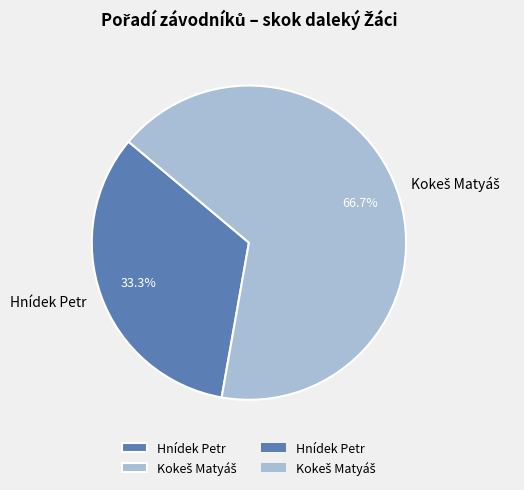

What percentage is the Hnídek Petr slice, to the nearest percent?

33%